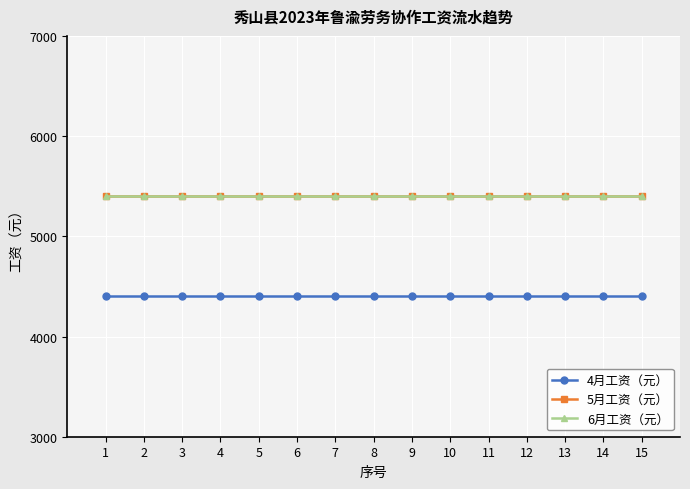

Is this an area chart (filled region under the line)?

No